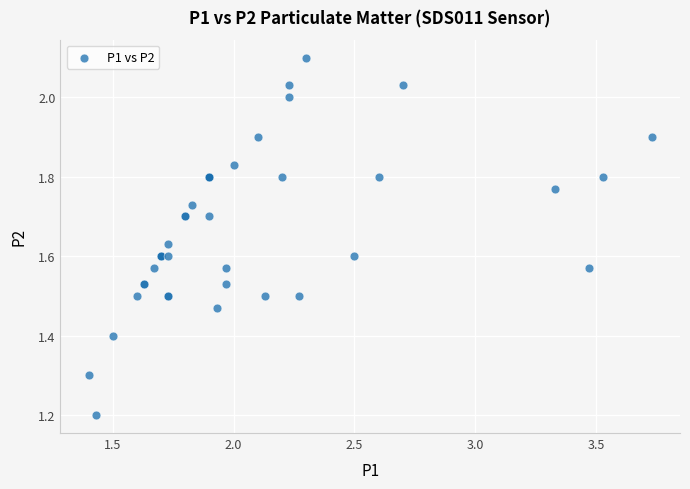

What Y value in the scatter plot is closest to 1?

1.2